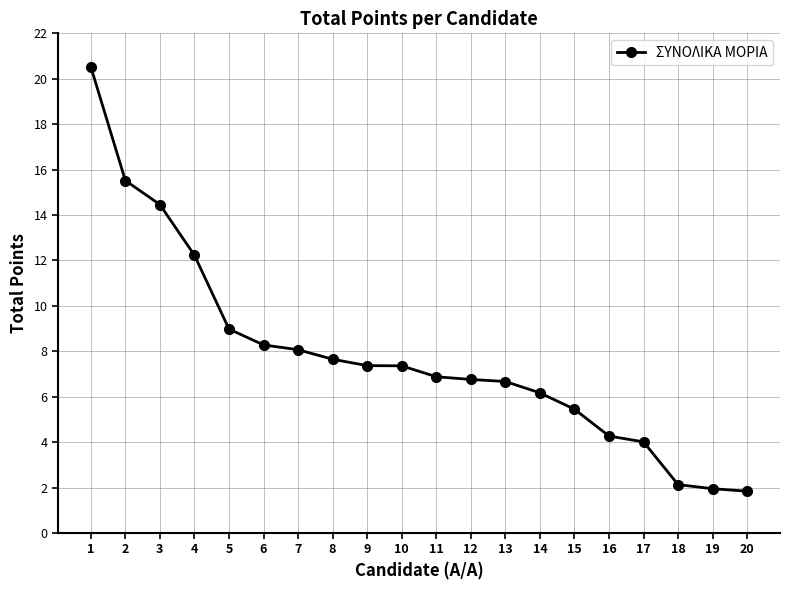

What is the average value?

7.8